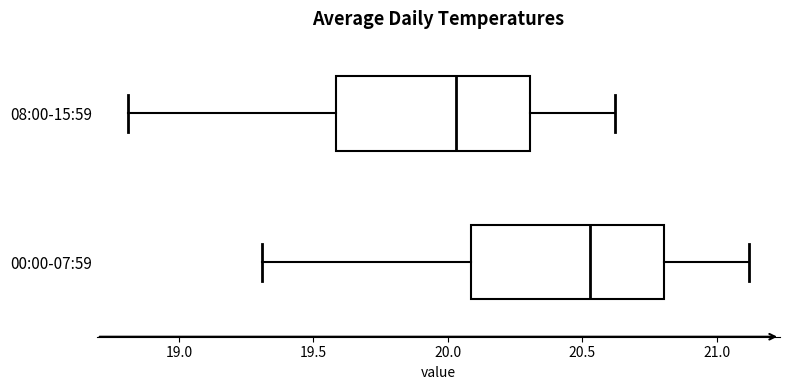

Where is the left edge of the box for 08:00-15:59 on the x-axis? The values are not printed on the chart, so give them approximately, as read against the axis.

19.60